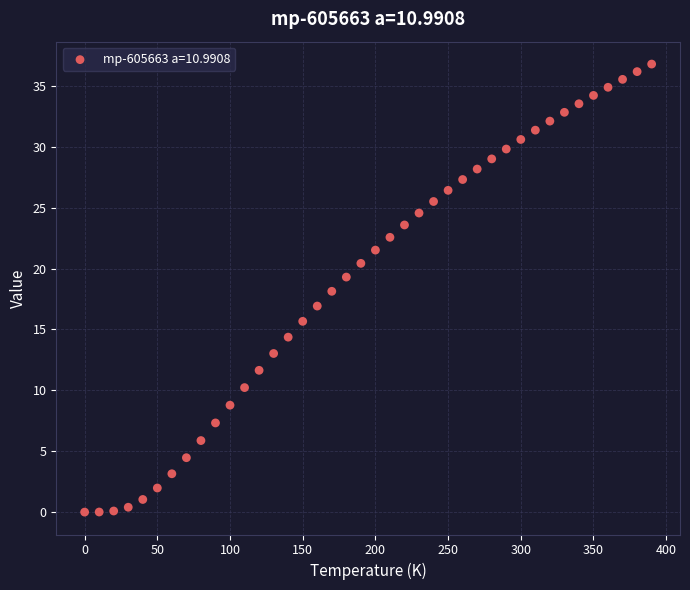

What is the range of Y values (max minus min)?

36.8